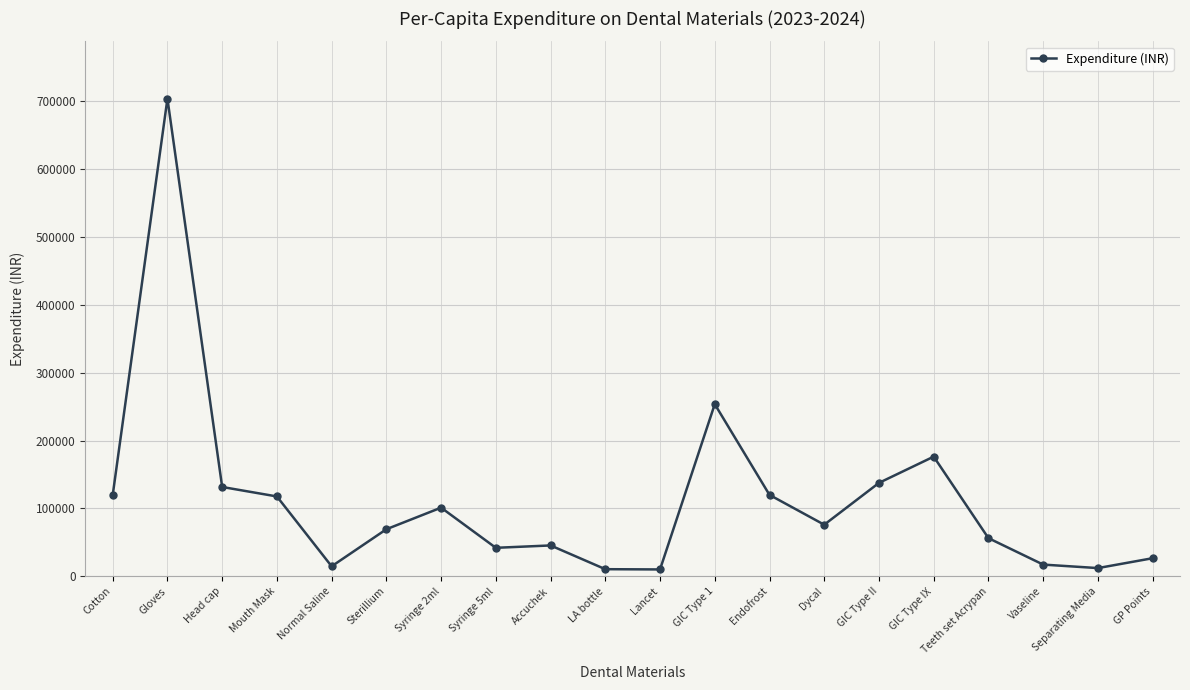

At which label is the value closest to 357057?

GIC Type 1